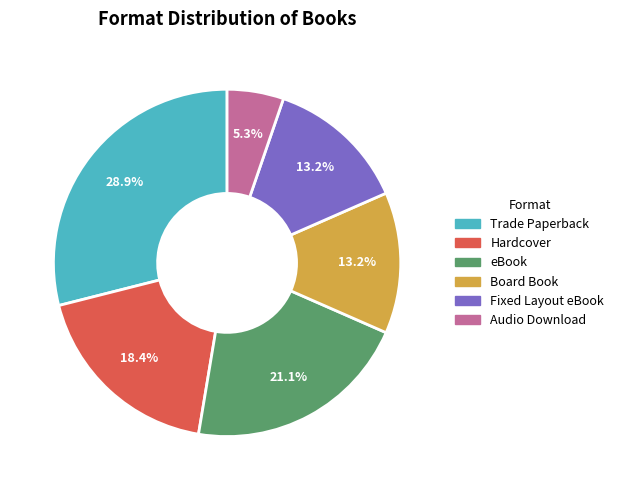

How many segments does this pie chart have?

6